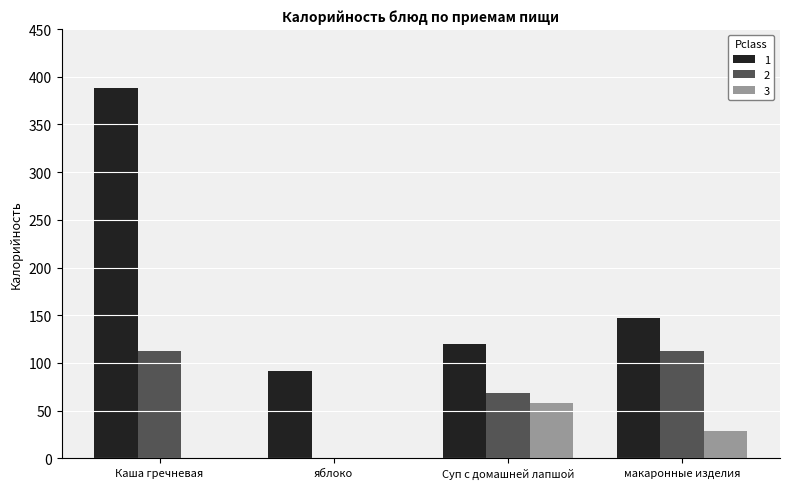

The value of 3 at Суп с домашней лапшой is 28. True or false?

False